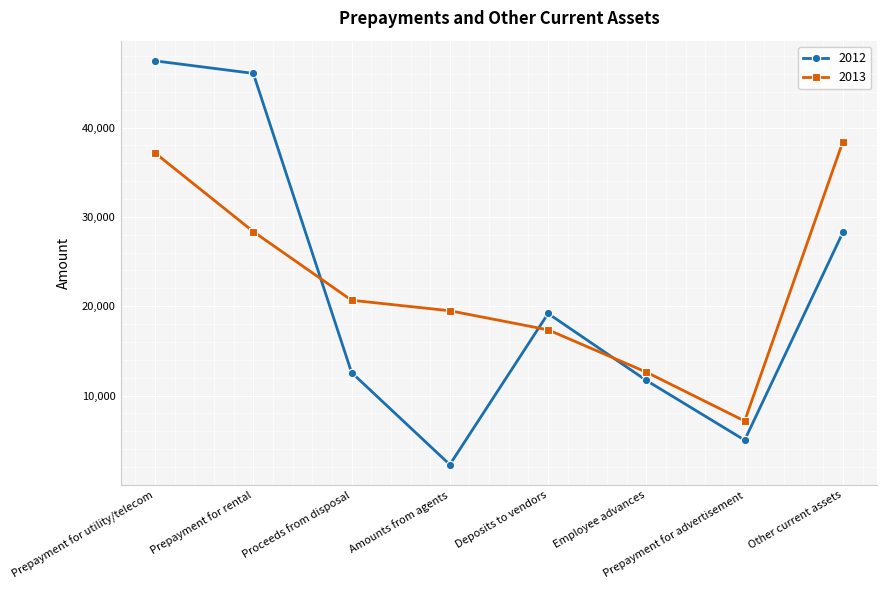

At which label does 2013 reach its peak?

Other current assets